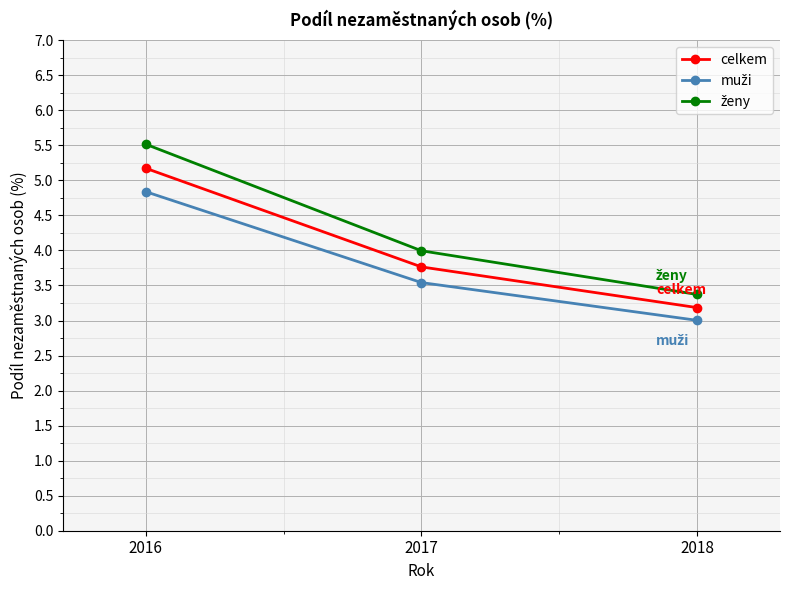

The value of celkem at 2016 is 5.2. True or false?

True